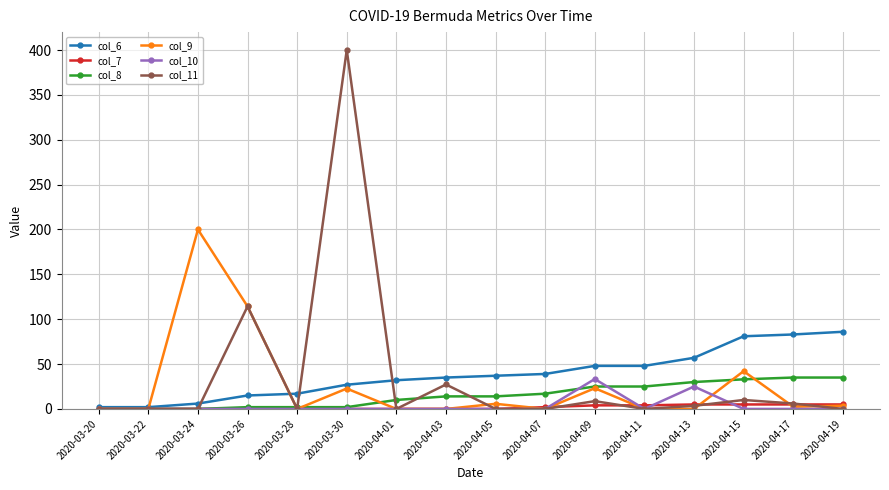

Which category has the highest value in the col_11 series?

2020-03-30